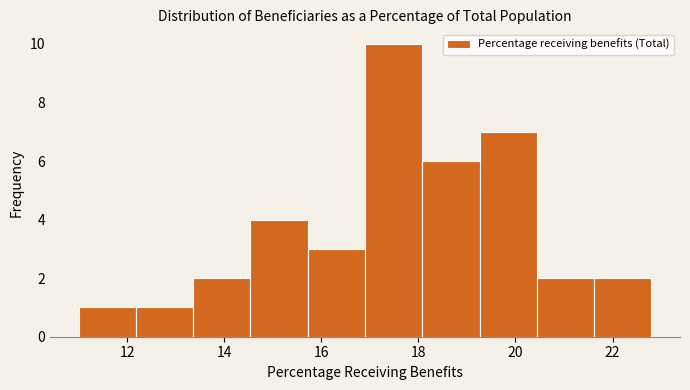

Reading left to right, transcribe this chart: for each bar, give the range it covers on the x-axis and its height. Neither the bar edges nor the heights are printed on the chart, so give them approximately, as read against the axes.

11.00 to 12.18: 1
12.18 to 13.36: 1
13.36 to 14.54: 2
14.54 to 15.72: 4
15.72 to 16.90: 3
16.90 to 18.08: 10
18.08 to 19.26: 6
19.26 to 20.44: 7
20.44 to 21.62: 2
21.62 to 22.80: 2